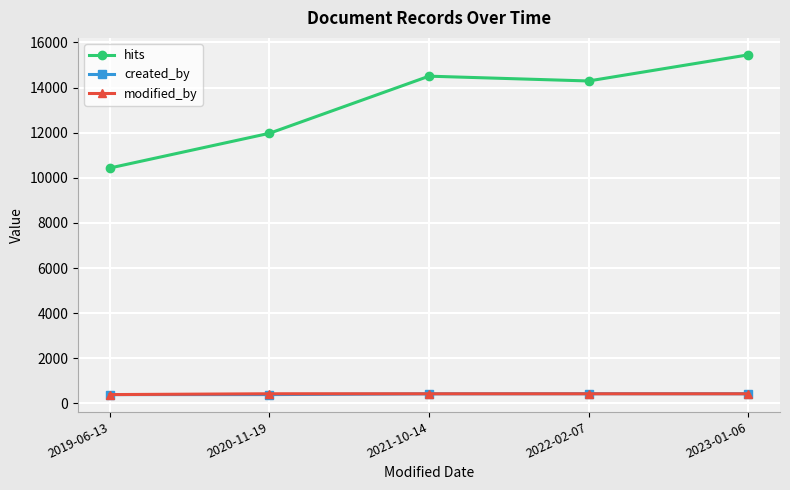

True or false: created_by and hits cross at least once.

False